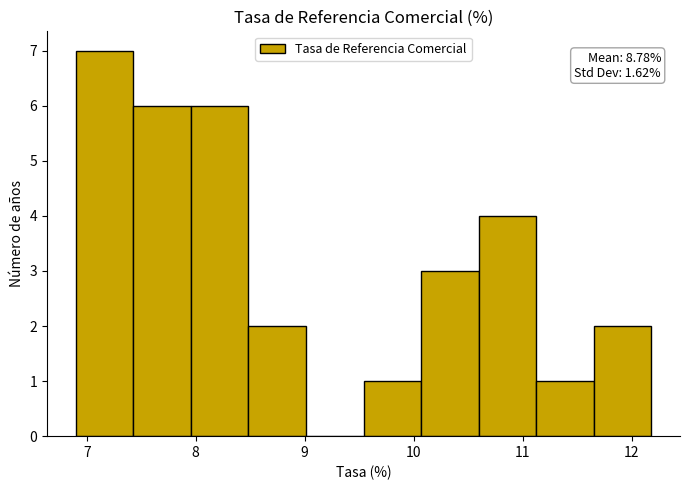

Over which range of the x-axis is the bar tallest?

6.9 to 7.4